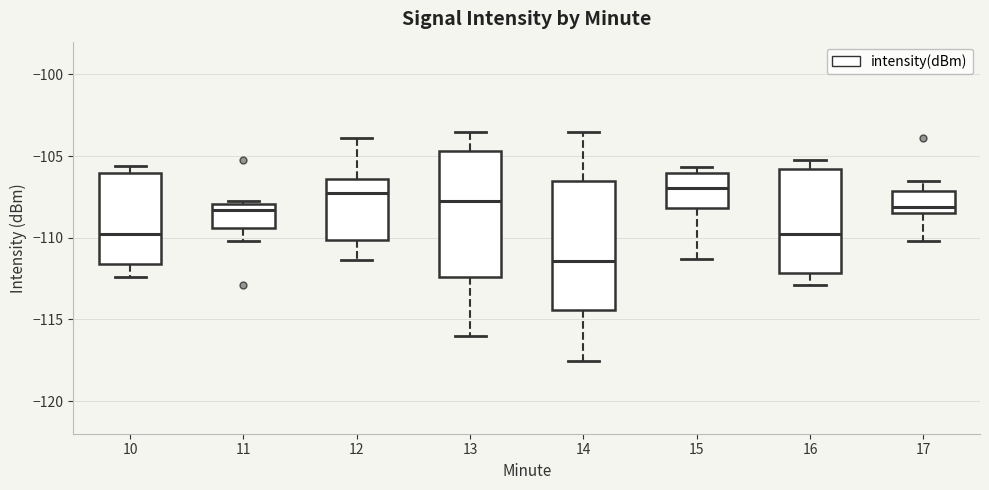

Reading left to right, read every box against the y-axis: the position of its median line, the range the box covers, and the ends of its whiskers. The values are not printed on the chart, so give them approximately, as read against the axis.

10: median -110.0, box -111.5 to -106.0, whiskers -112.5 to -105.5
11: median -108.5, box -109.5 to -108.0, whiskers -110.0 to -107.5
12: median -107.0, box -110.0 to -106.5, whiskers -111.5 to -104.0
13: median -108.0, box -112.5 to -104.5, whiskers -116.0 to -103.5
14: median -111.5, box -114.5 to -106.5, whiskers -117.5 to -103.5
15: median -107.0, box -108.0 to -106.0, whiskers -111.5 to -105.5
16: median -110.0, box -112.0 to -106.0, whiskers -113.0 to -105.5
17: median -108.0, box -108.5 to -107.0, whiskers -110.0 to -106.5